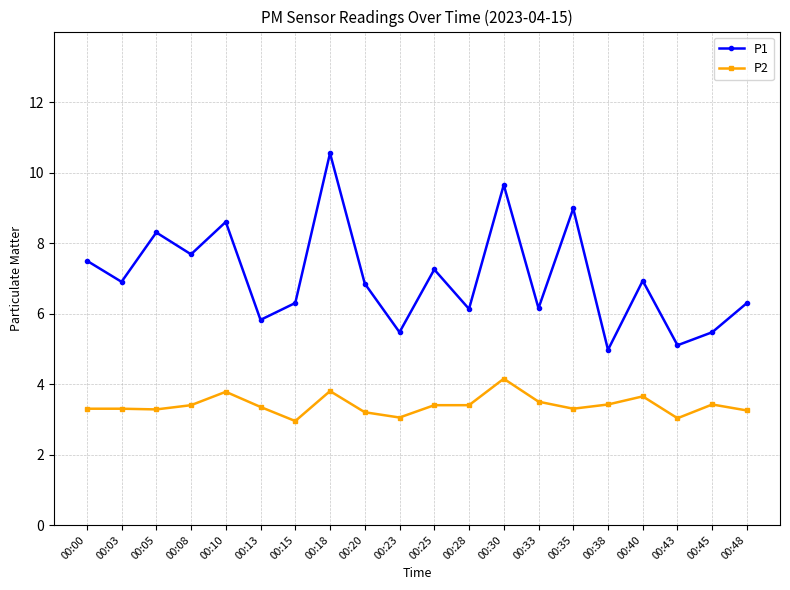

At which category is the sum across all series the highest?

00:18